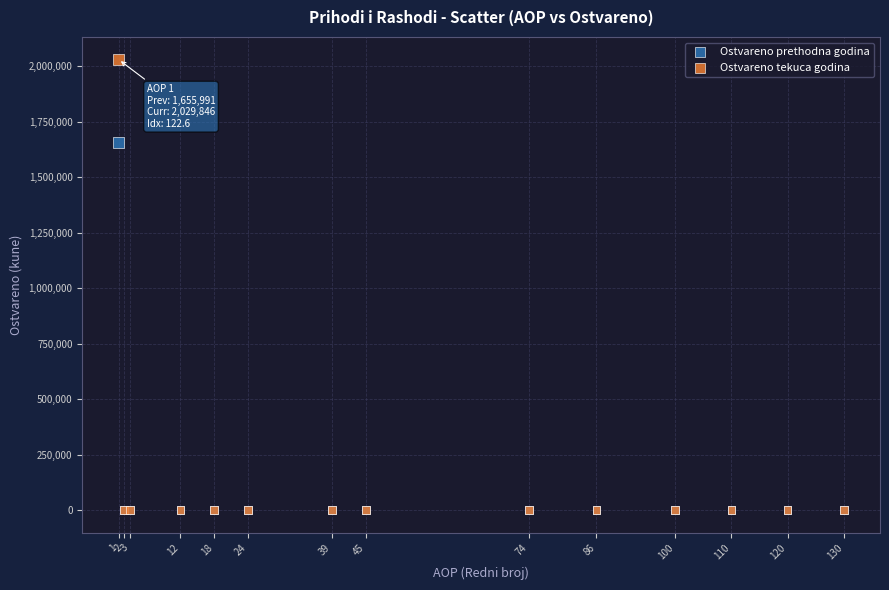

Which series has the widest spread of Y values?

Ostvareno tekuca godina